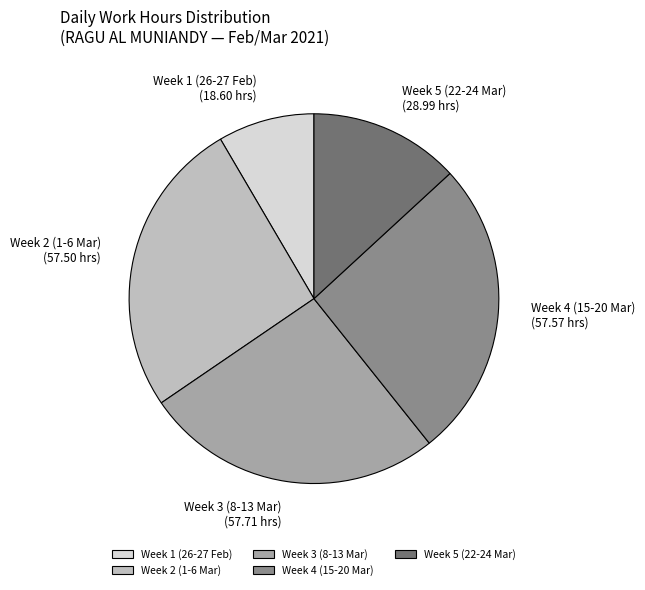

Does any single category account for the majority?

No